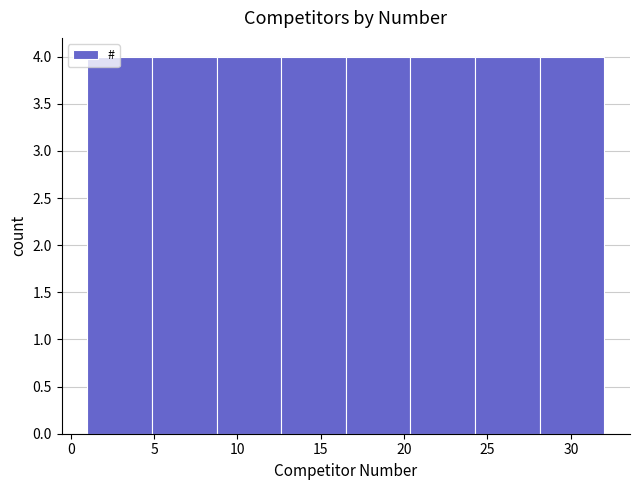

How tall is the bar that spans 1.0 to 5.0 on the x-axis? Neither the bar edges nor the heights are printed on the chart, so give them approximately, as read against the axes.

4